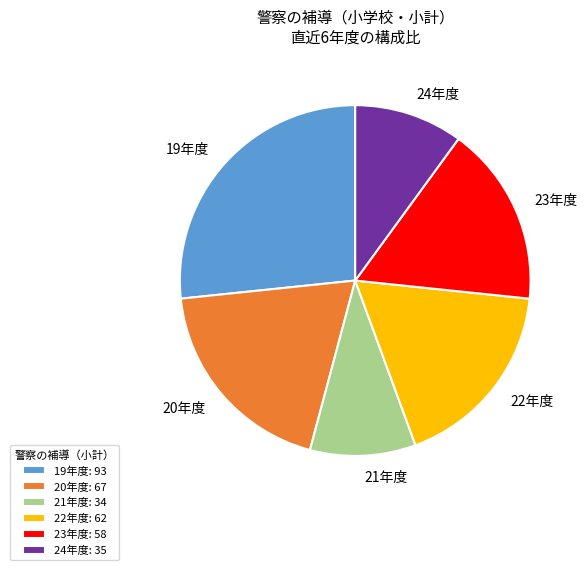

Is the sum of 24年度 and 21年度 greater than half?

No